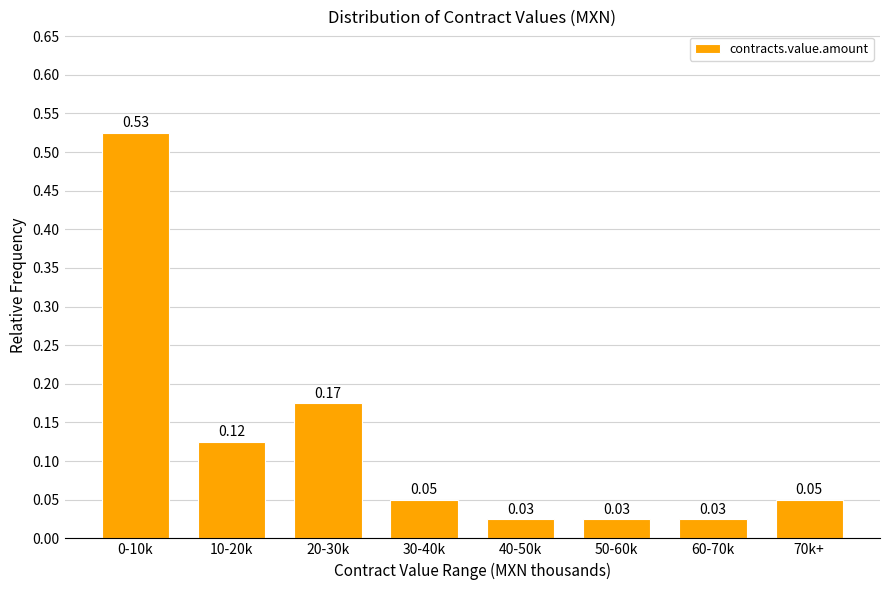

What is the sum of all values?

1.0